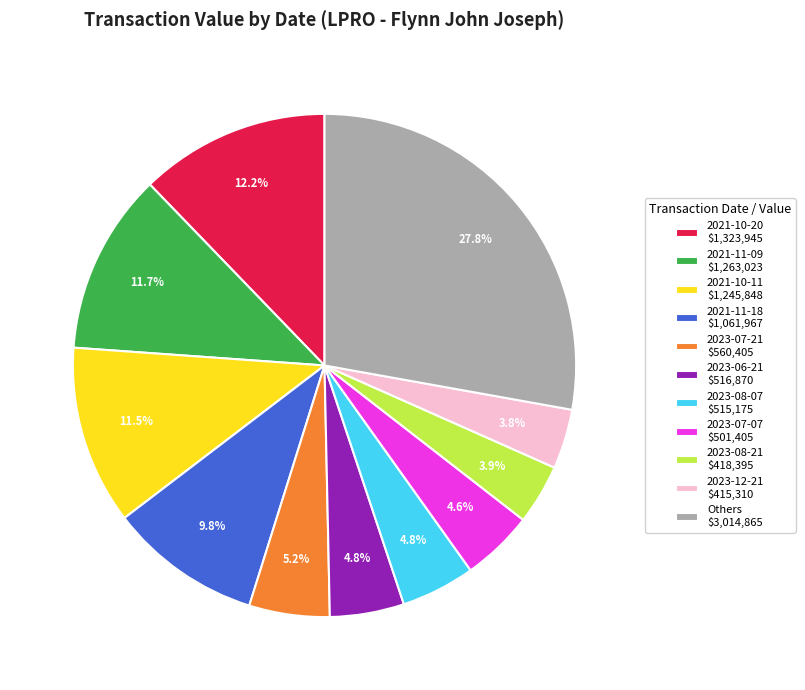

How many slices are in this pie chart?

11